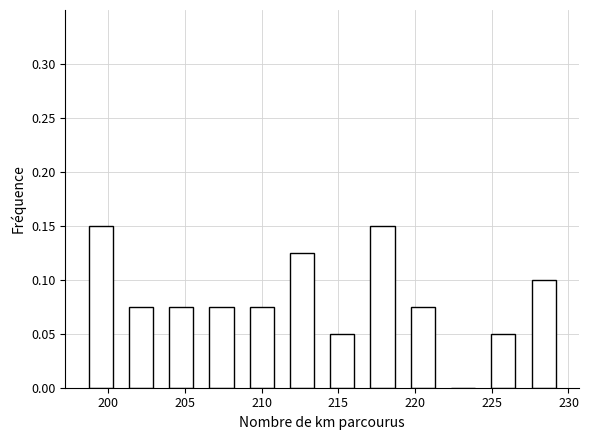

How tall is the bar that spans 219.5 to 222.5 on the x-axis? Neither the bar edges nor the heights are printed on the chart, so give them approximately, as read against the axes.

0.075